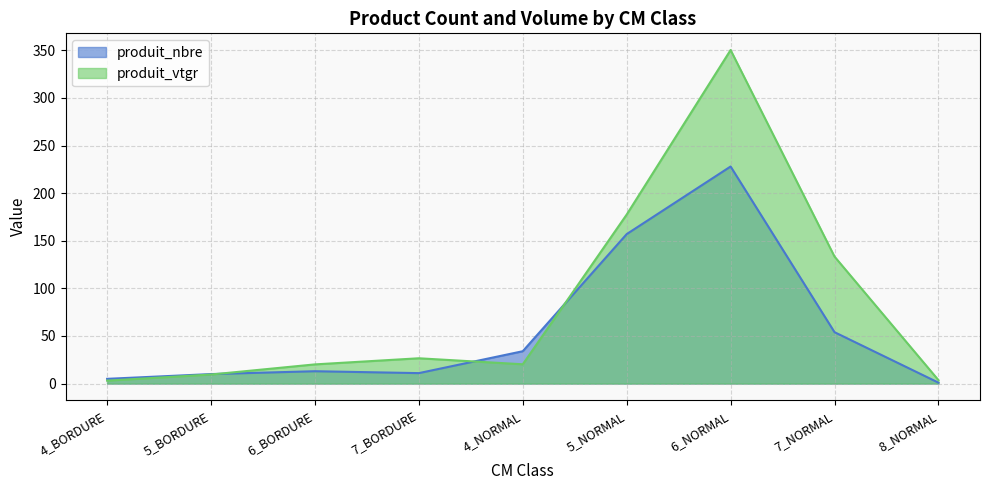

Between which two adjacent categories do produit_nbre and produit_vtgr first intersect?

5_BORDURE and 6_BORDURE